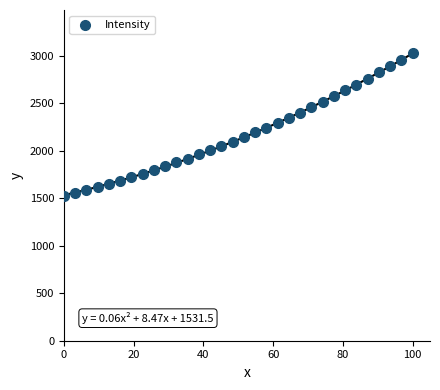

What is the range of Y values (max minus min)?

1499.2